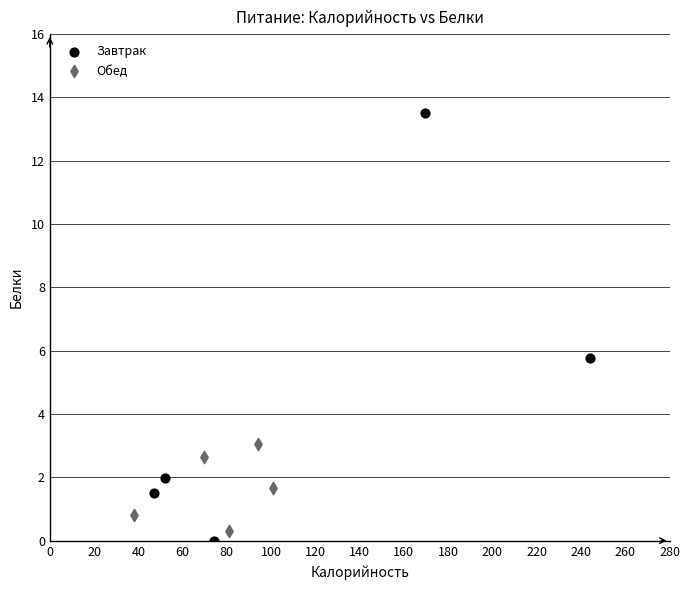

Which series contains the highest Y value?

Завтрак